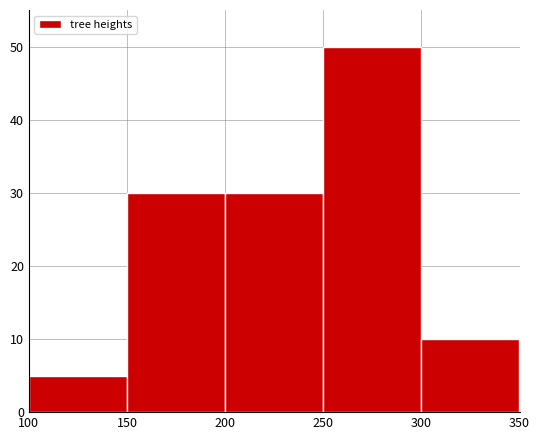

Reading left to right, list every bar in this chart as the range it spans on the x-axis followed by its height. The values are not printed on the chart, so give them approximately, as read against the axis.

100 to 150: 5
150 to 200: 30
200 to 250: 30
250 to 300: 50
300 to 350: 10